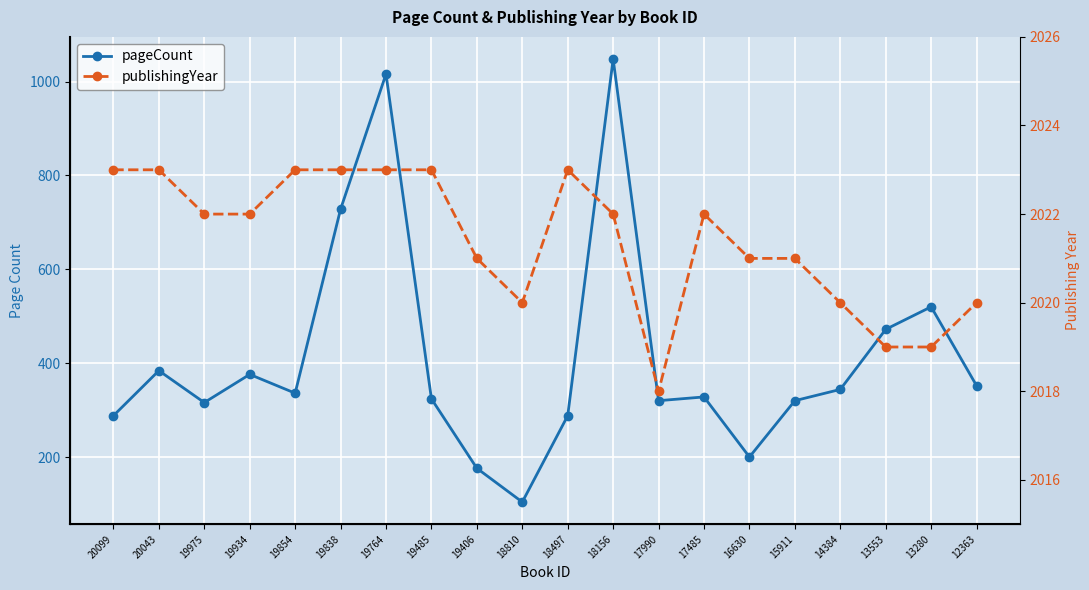

At which label does publishingYear first exceed 2022?

20099